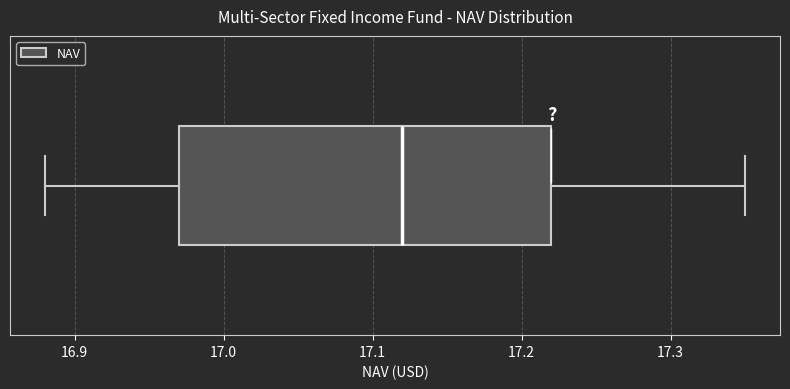

Transcribe this box plot: give where the median line is, the range the box spans, and where the two whiskers end, as read against the x-axis. The values are not printed on the chart, so give them approximately, as read against the axis.

median 17.12, box 16.97 to 17.22, whiskers 16.88 to 17.35